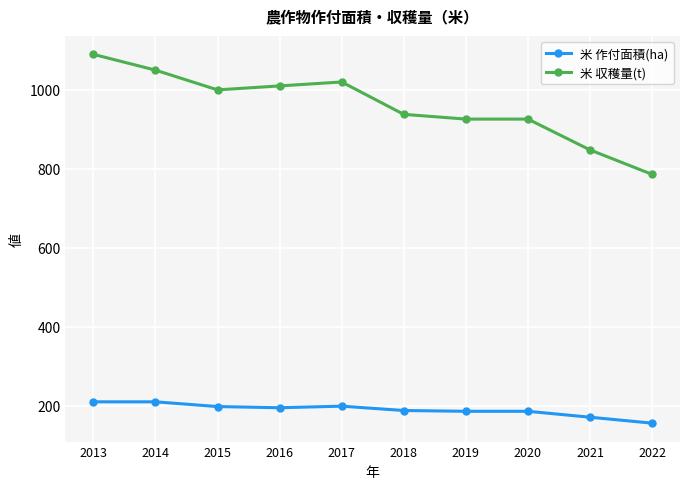

Is the value of 米 収穫量(t) at 2020 greater than the value of 米 作付面積(ha) at 2015?

Yes